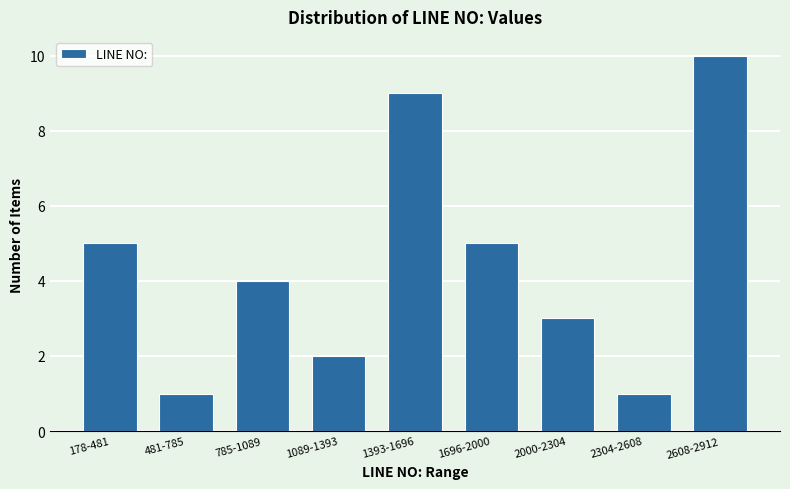

Reading right to left, transcribe all the data shown in this chart.

2608-2912=10	2304-2608=1	2000-2304=3	1696-2000=5	1393-1696=9	1089-1393=2	785-1089=4	481-785=1	178-481=5